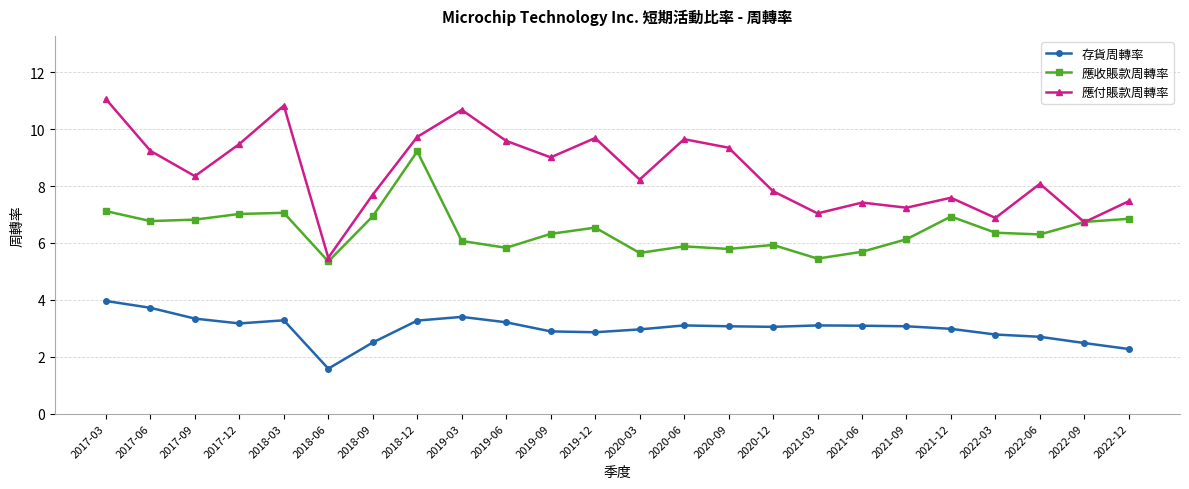

True or false: 應收賬款周轉率 has more than 1 interior local peaks.

True